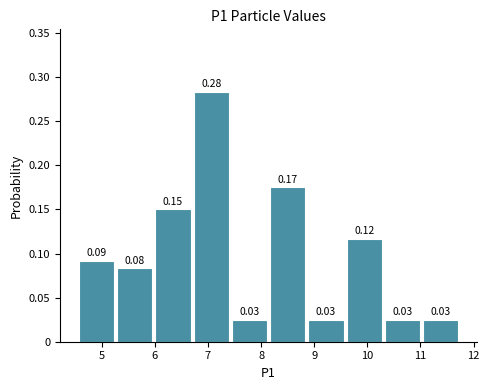

Over which range of the x-axis is the bar tallest?

6.73 to 7.45